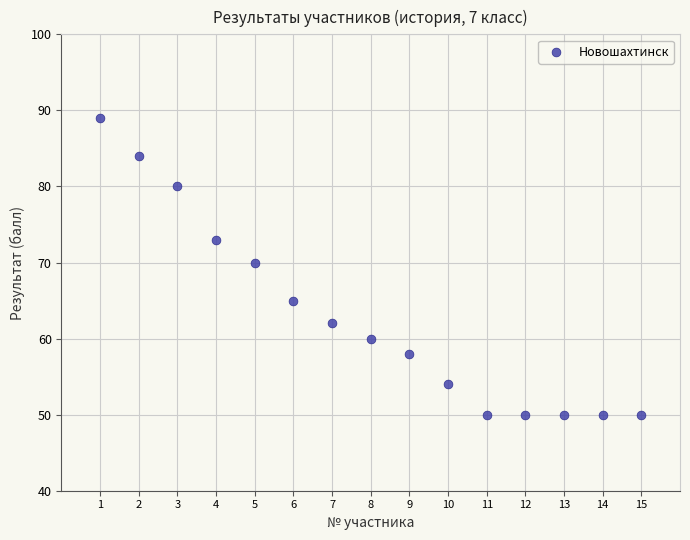

What is the range of Y values (max minus min)?

39